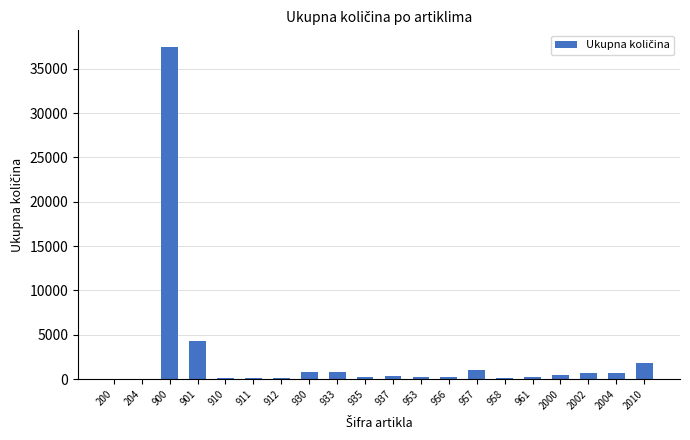

Count the number of categories in the chart.

20